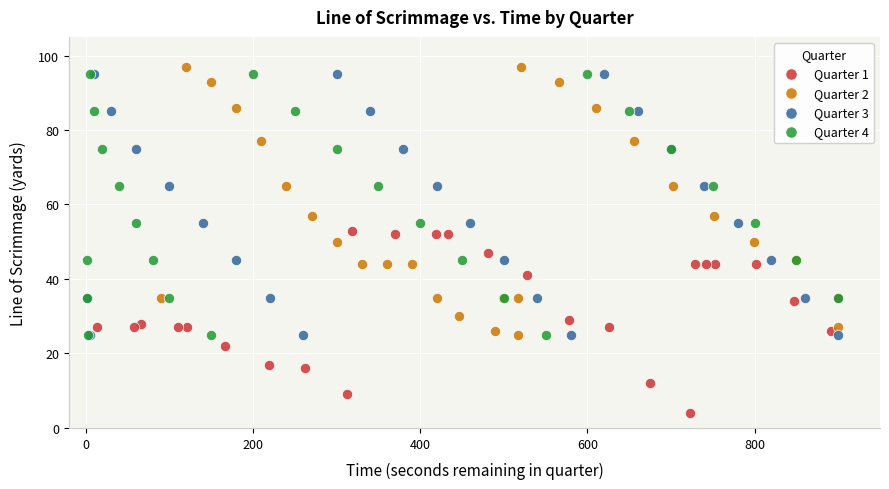

Which series contains the lowest Y value?

Quarter 1